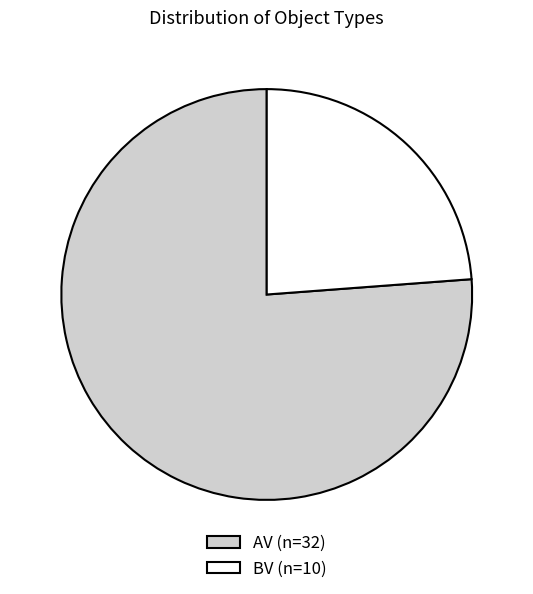

What is the ratio of the value at AV to the value at BV?

3.2